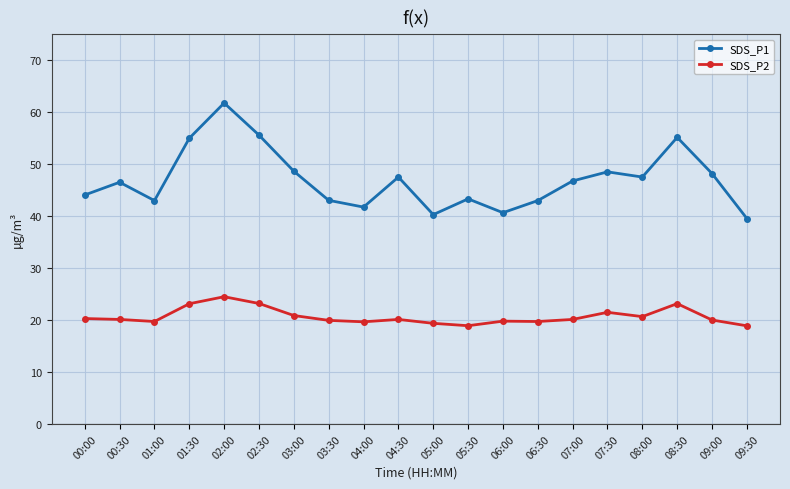

What are all the series names shown in the legend?

SDS_P1, SDS_P2